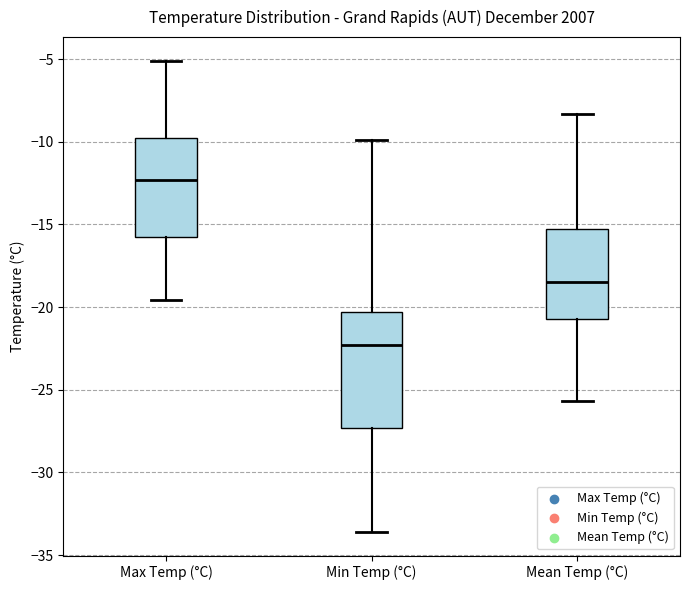

Which box is the tallest, from its lower edge to its upper edge?

Min Temp (°C)